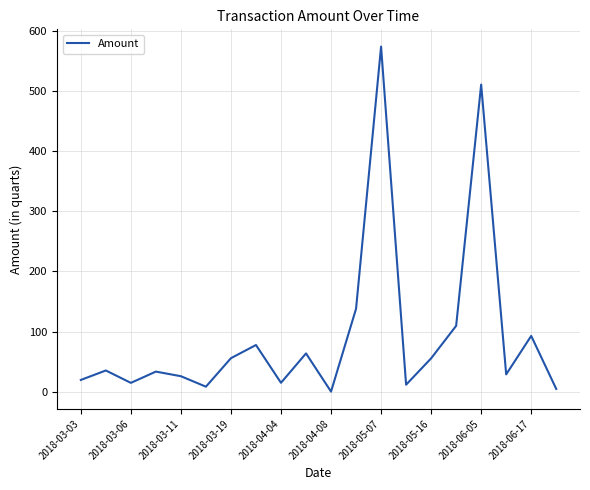

What is the difference between the maximum and minimum values?

574.3